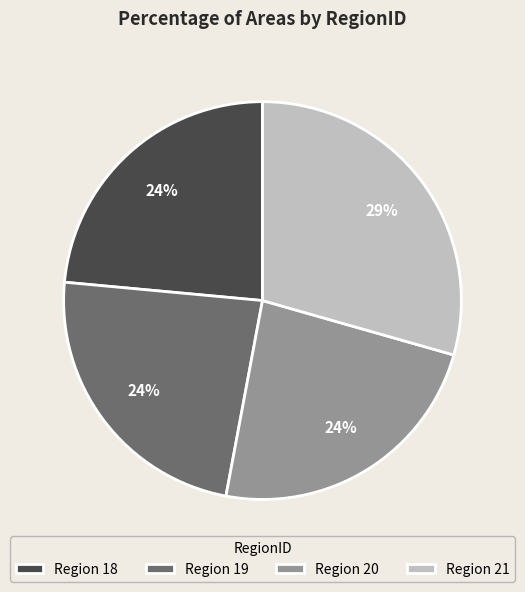

Is it true that Region 20 is 34% of the pie?

False